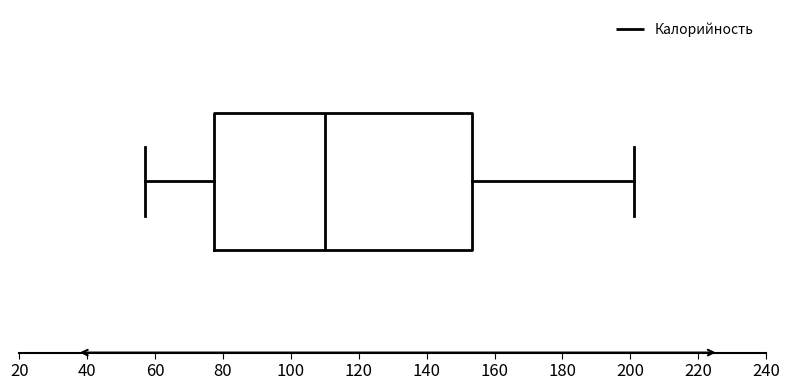

Read this box plot against the x-axis: the position of the median line, the range covered by the box, and the ends of both whiskers. The values are not printed on the chart, so give them approximately, as read against the axis.

median 110, box 78 to 154, whiskers 58 to 202